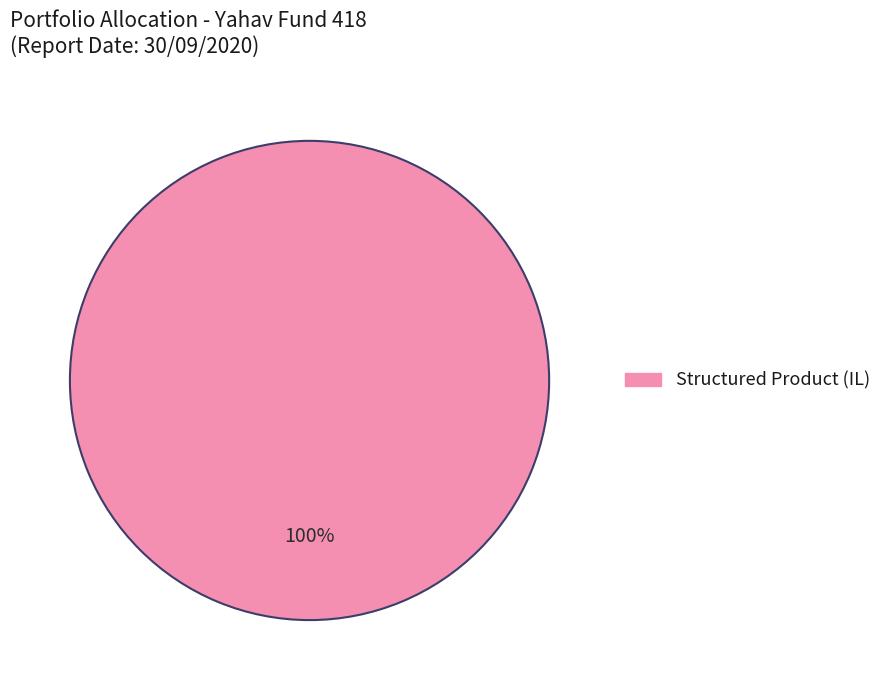

Is there any slice that represents more than half of the pie?

Yes